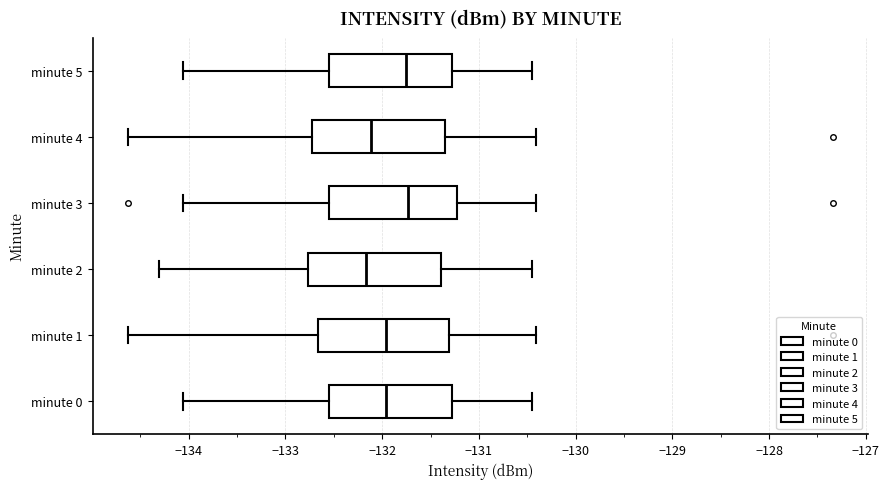

Reading bottom to top, transcribe this box plot: for each box, give where its median line is, the range the box spans, and where its two whiskers end, as read against the x-axis. The values are not printed on the chart, so give them approximately, as read against the axis.

minute 0: median -132.0, box -132.6 to -131.3, whiskers -134.1 to -130.4
minute 1: median -132.0, box -132.7 to -131.3, whiskers -134.6 to -130.4
minute 2: median -132.2, box -132.8 to -131.4, whiskers -134.3 to -130.4
minute 3: median -131.7, box -132.6 to -131.2, whiskers -134.1 to -130.4
minute 4: median -132.1, box -132.7 to -131.4, whiskers -134.6 to -130.4
minute 5: median -131.8, box -132.6 to -131.3, whiskers -134.1 to -130.4